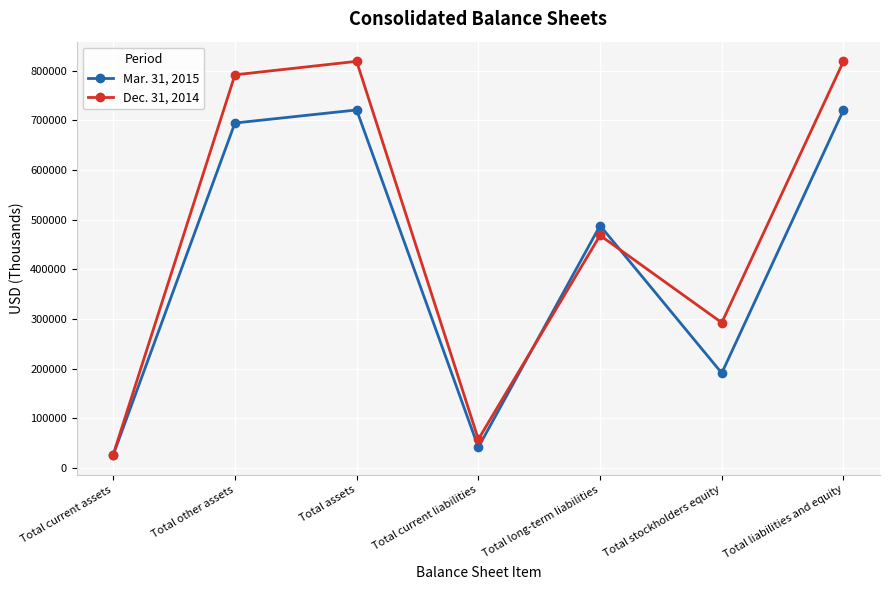

Reading right to left, list all the values displayed in this chart.

Mar. 31, 2015: Total liabilities and equity=720830	Total stockholders equity=191076	Total long-term liabilities=488037	Total current liabilities=41717	Total assets=720830	Total other assets=694546	Total current assets=26284
Dec. 31, 2014: Total liabilities and equity=818680	Total stockholders equity=292552	Total long-term liabilities=468358	Total current liabilities=57770	Total assets=818680	Total other assets=791560	Total current assets=27120